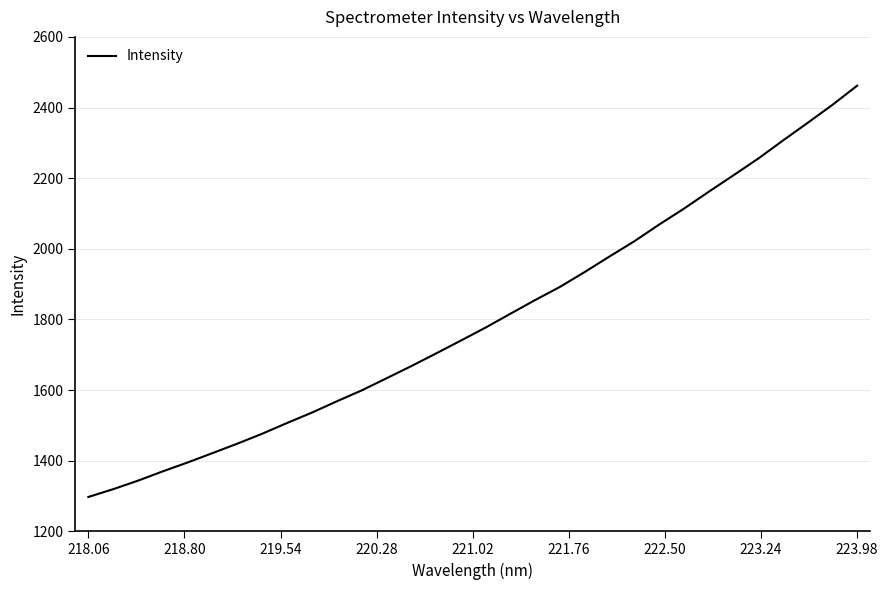

What is the difference between the maximum and minimum values?

1164.4